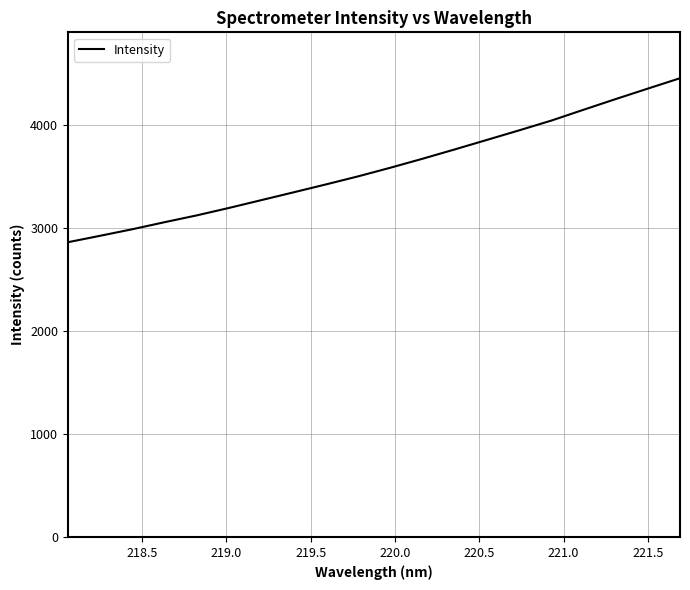

What is the smallest value displayed?

2865.8